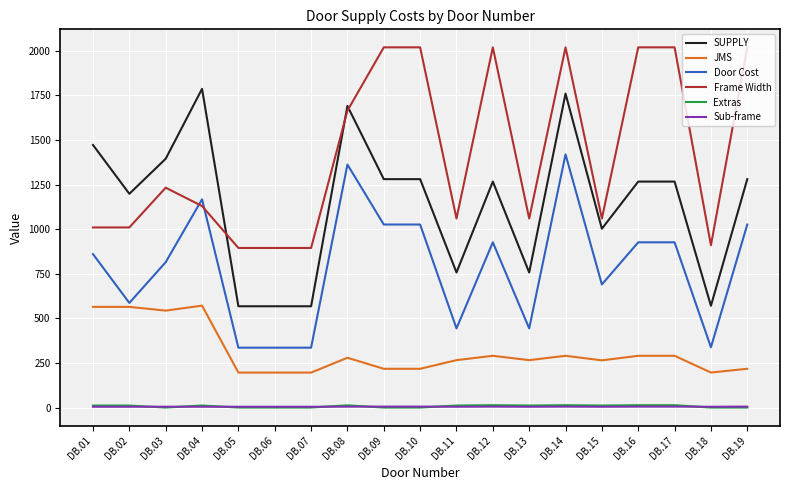

What are all the series names shown in the legend?

SUPPLY, JMS, Door Cost, Frame Width, Extras, Sub-frame